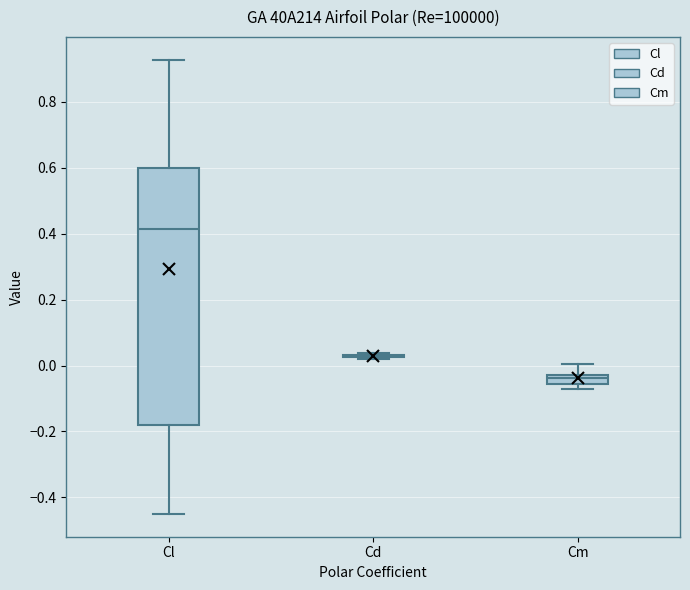

Which box is the tallest, from its lower edge to its upper edge?

Cl